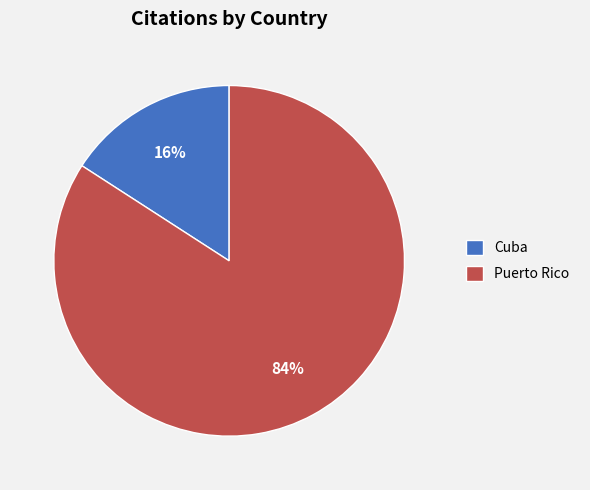

Does Cuba represent more than half of the total?

No